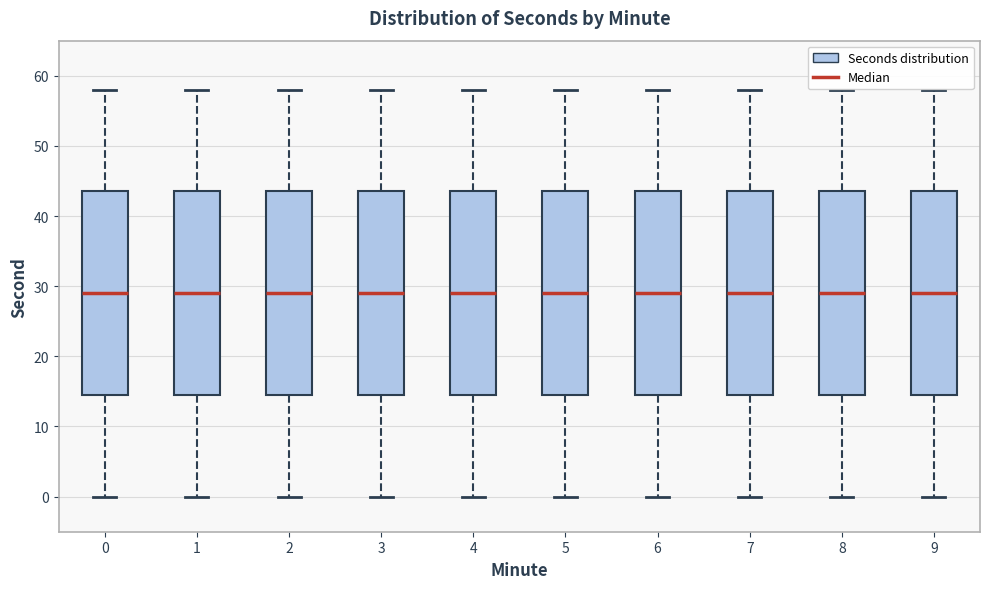

Reading left to right, read every box against the y-axis: the position of its median line, the range the box covers, and the ends of its whiskers. The values are not printed on the chart, so give them approximately, as read against the axis.

0: median 29, box 15 to 44, whiskers 0 to 58
1: median 29, box 15 to 44, whiskers 0 to 58
2: median 29, box 15 to 44, whiskers 0 to 58
3: median 29, box 15 to 44, whiskers 0 to 58
4: median 29, box 15 to 44, whiskers 0 to 58
5: median 29, box 15 to 44, whiskers 0 to 58
6: median 29, box 15 to 44, whiskers 0 to 58
7: median 29, box 15 to 44, whiskers 0 to 58
8: median 29, box 15 to 44, whiskers 0 to 58
9: median 29, box 15 to 44, whiskers 0 to 58